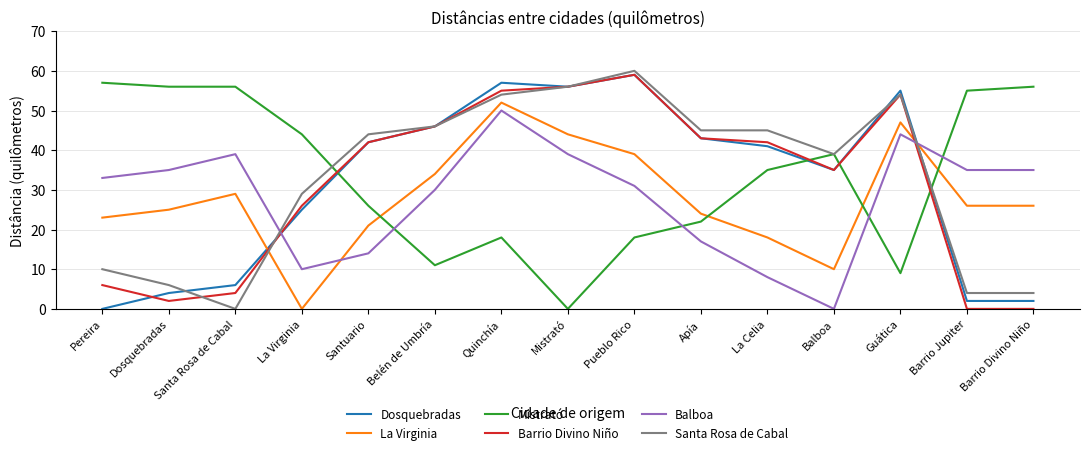

What position from the right is Apía?

6